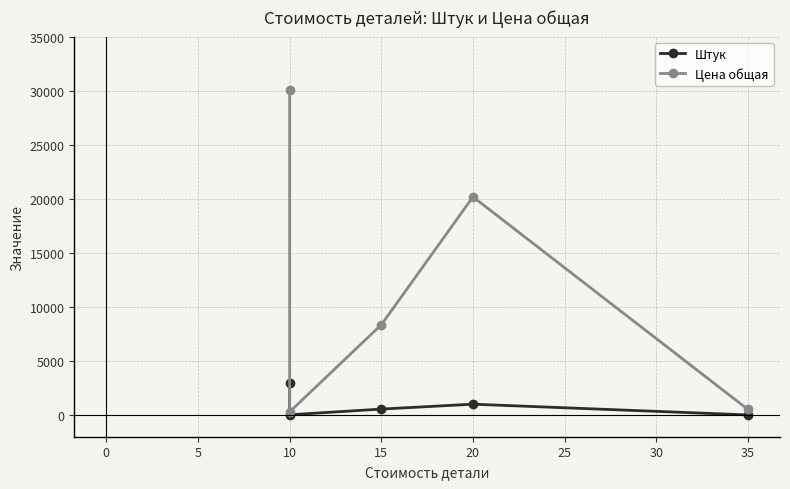

The Цена общая series shows 499 at 10. True or false?

False